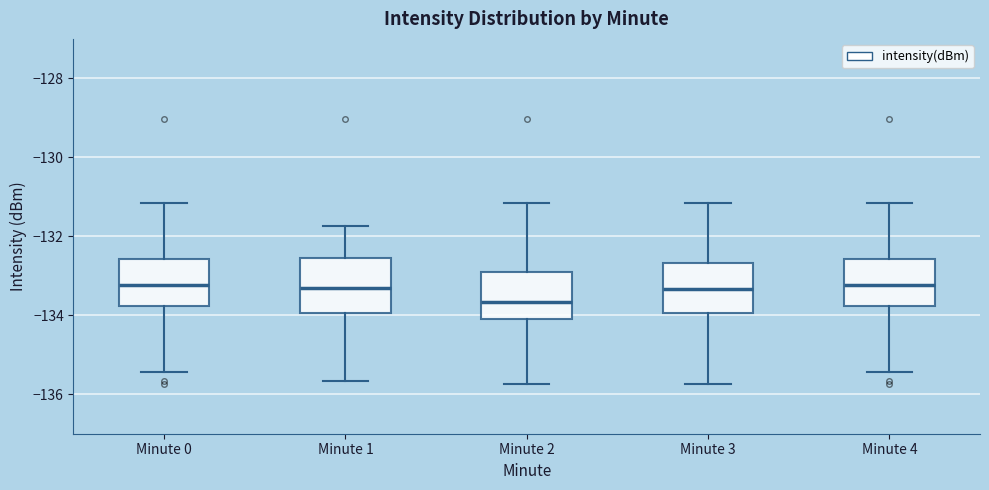

Reading left to right, transcribe this box plot: for each box, give where its median line is, the range the box spans, and where its two whiskers end, as read against the y-axis. The values are not printed on the chart, so give them approximately, as read against the axis.

Minute 0: median -133.2, box -133.8 to -132.6, whiskers -135.4 to -131.2
Minute 1: median -133.4, box -134.0 to -132.6, whiskers -135.6 to -131.8
Minute 2: median -133.6, box -134.0 to -133.0, whiskers -135.8 to -131.2
Minute 3: median -133.4, box -134.0 to -132.6, whiskers -135.8 to -131.2
Minute 4: median -133.2, box -133.8 to -132.6, whiskers -135.4 to -131.2